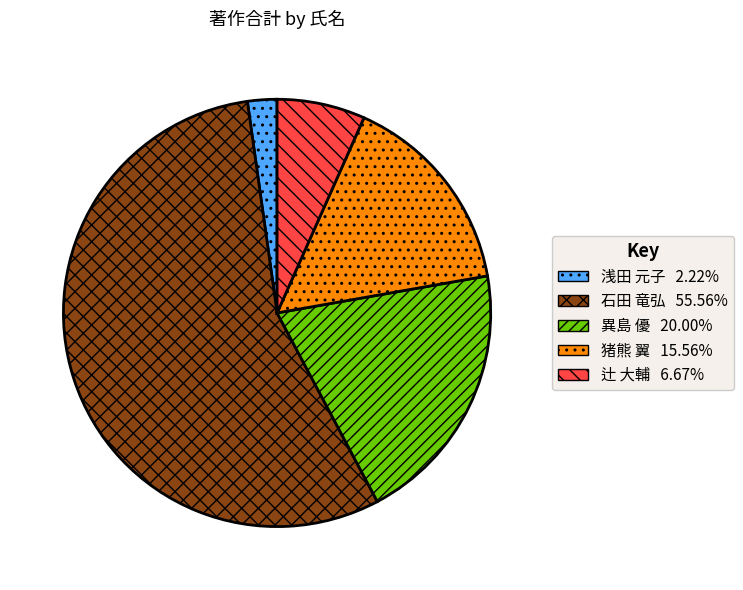

Is there any slice that represents more than half of the pie?

Yes